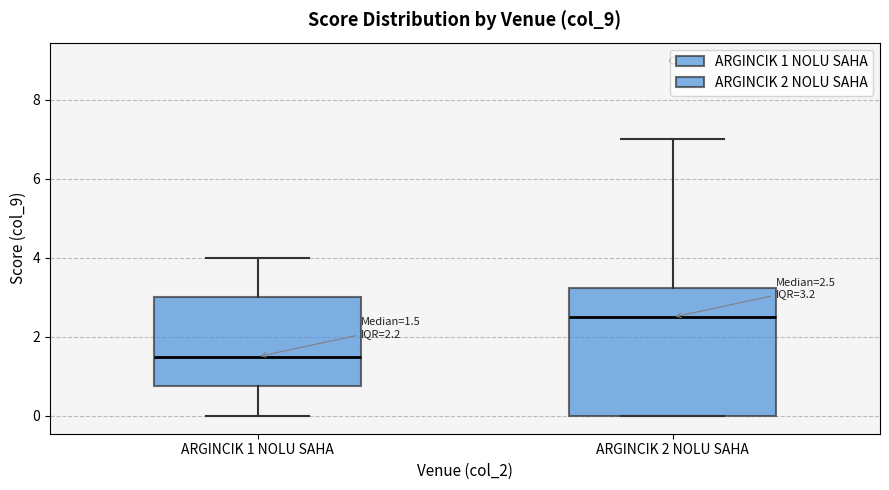

Which box is the tallest, from its lower edge to its upper edge?

ARGINCIK 2 NOLU SAHA